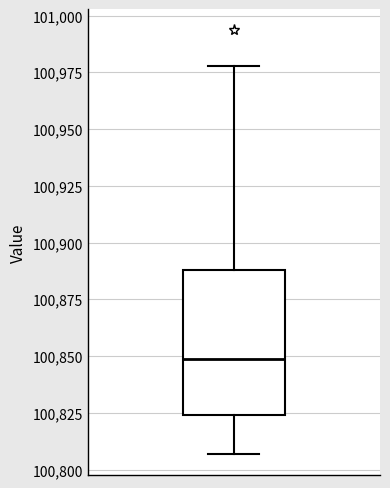

Where does the median line of the box sit on the y-axis? The values are not printed on the chart, so give them approximately, as read against the axis.

100850